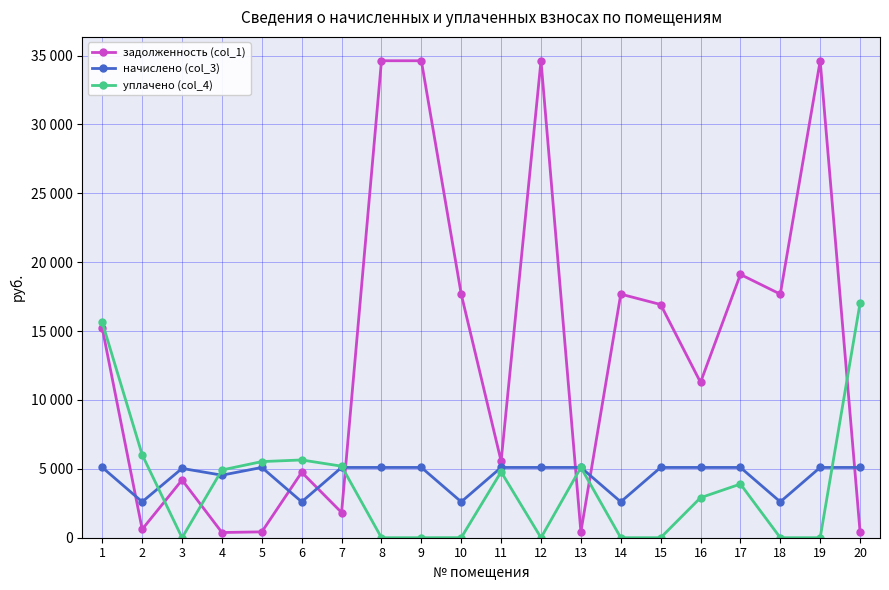

True or false: уплачено (col_4) has a value of 2.7 at 10.

False